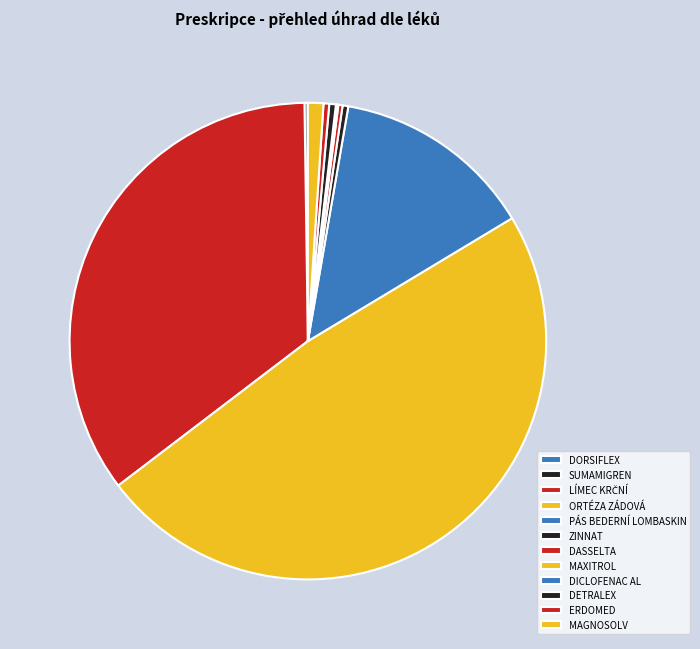

What percentage is the LÍMEC KRČNÍ slice, to the nearest percent?

35%